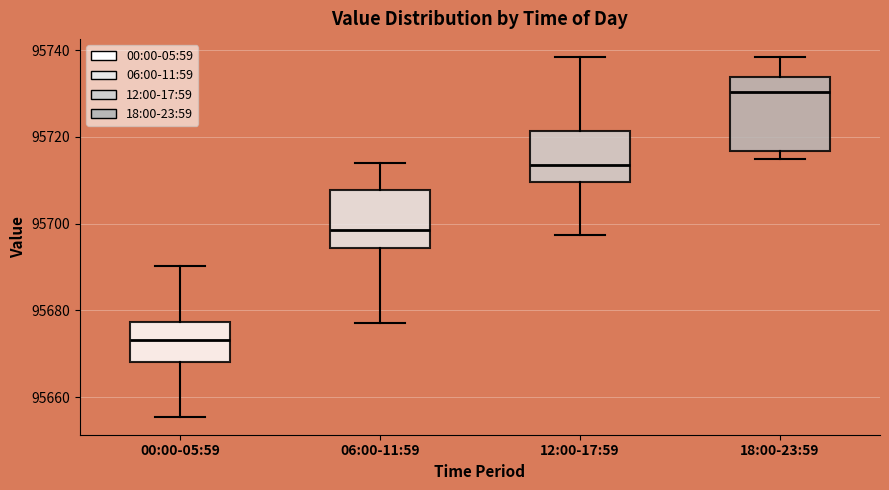

Comparing the boxes themselves (not the whiskers), which one is the tallest?

18:00-23:59